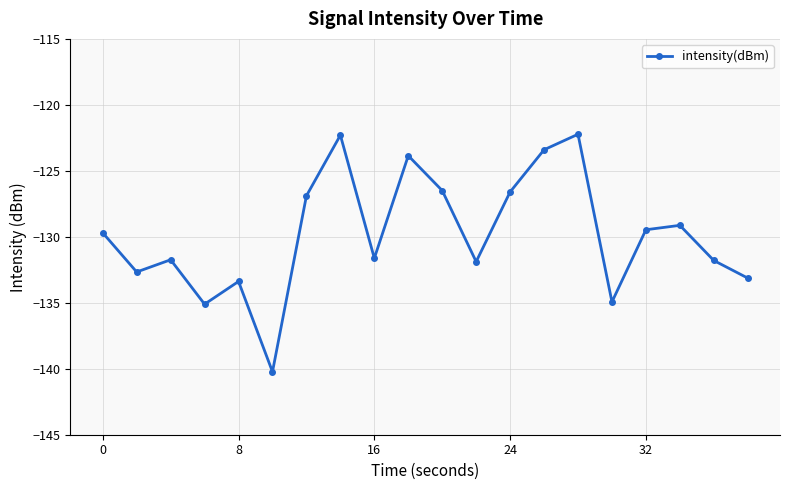

What is the sum of all values?

-2596.6